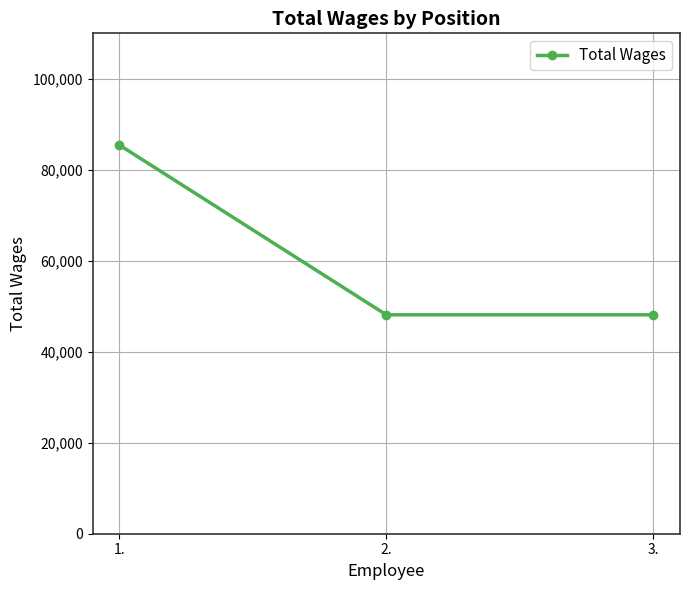

How many values are between 48123 and 85444?

3